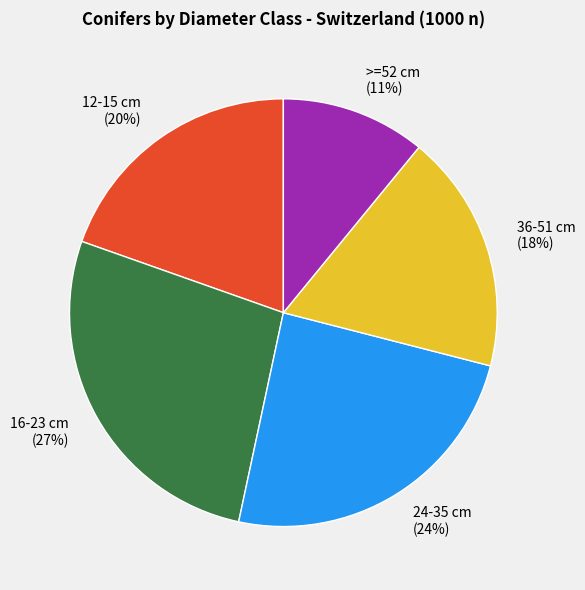

Rank the categories by value from lowest to highest.

>=52 cm, 36-51 cm, 12-15 cm, 24-35 cm, 16-23 cm